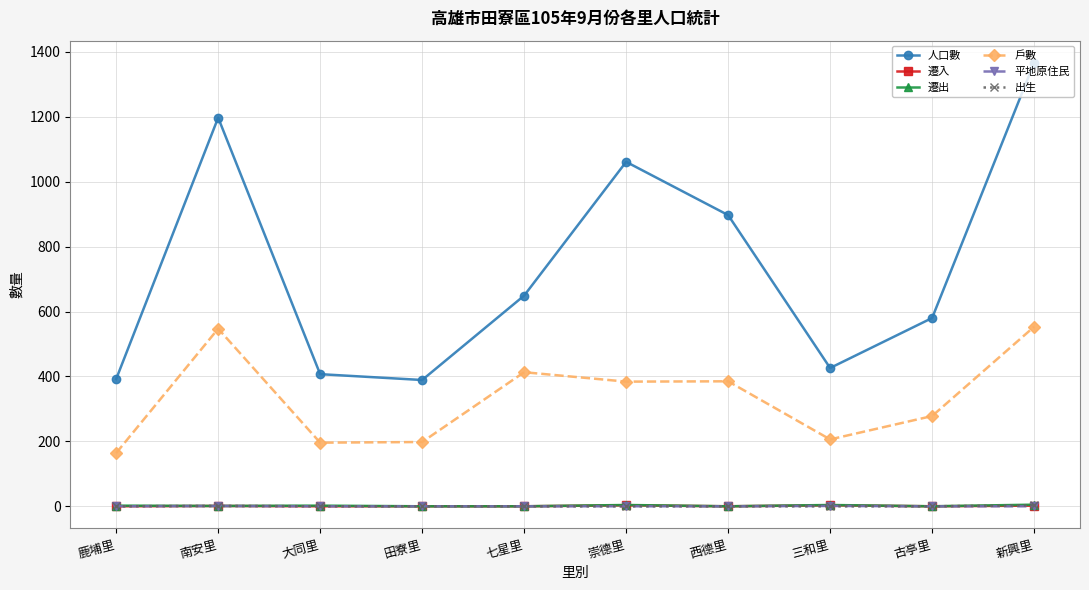

What is the label of the 5th point from the right?

崇德里